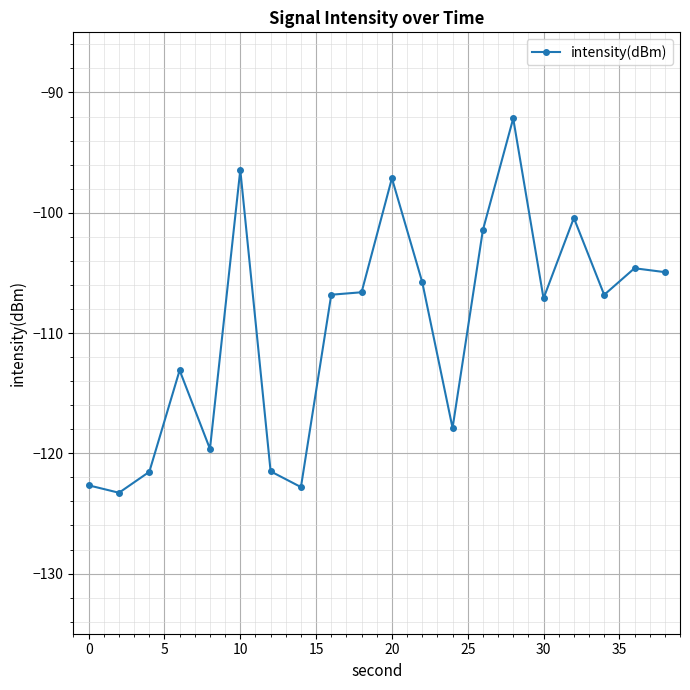

True or false: there are more than 0 points higher than both neighbors.

True